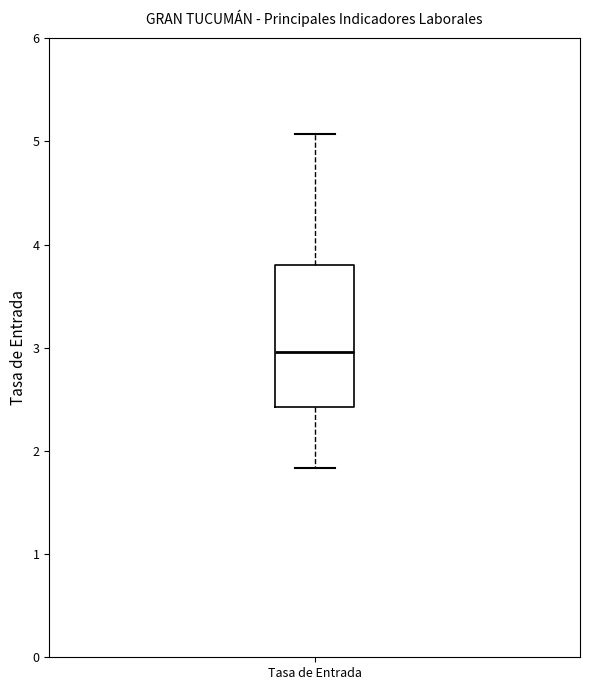

Read this box plot against the y-axis: the position of the median line, the range covered by the box, and the ends of both whiskers. The values are not printed on the chart, so give them approximately, as read against the axis.

median 3.0, box 2.4 to 3.8, whiskers 1.8 to 5.1